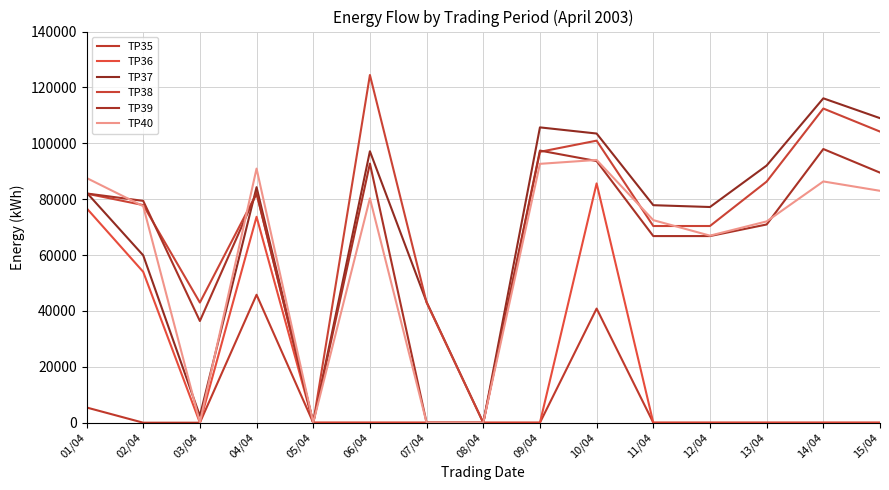

How many lines are shown in the chart?

6